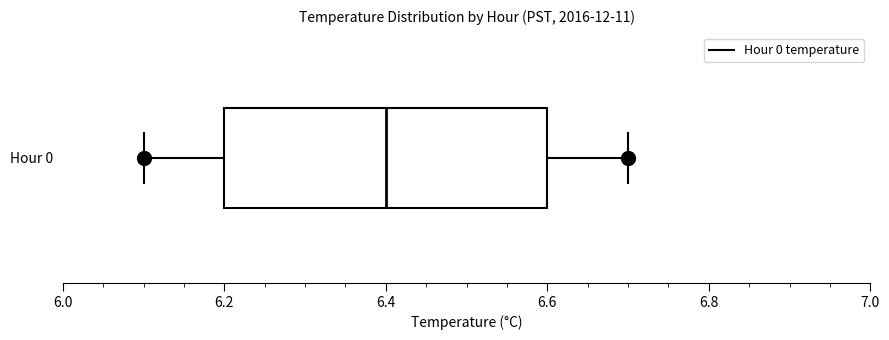

Read this box plot against the x-axis: the position of the median line, the range covered by the box, and the ends of both whiskers. The values are not printed on the chart, so give them approximately, as read against the axis.

median 6.4, box 6.2 to 6.6, whiskers 6.1 to 6.7